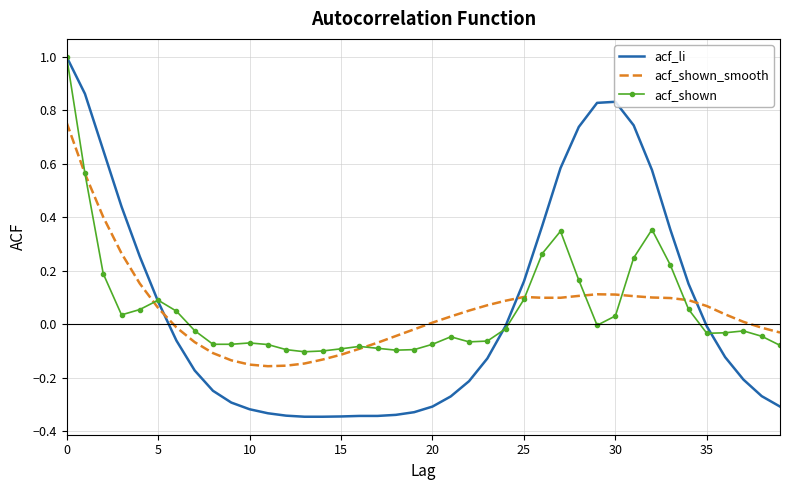

Which series has the widest spread of values?

acf_li